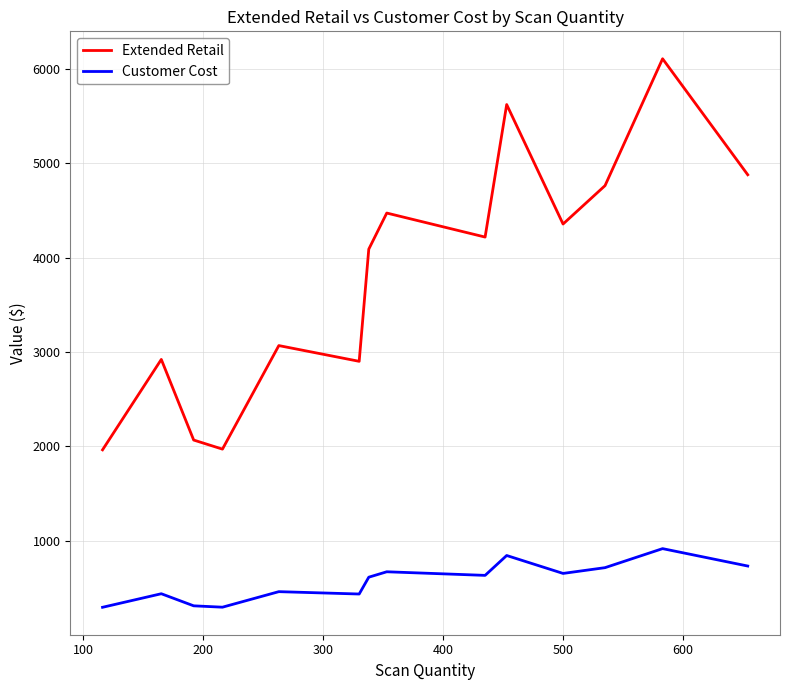

Which series has the widest spread of values?

Extended Retail